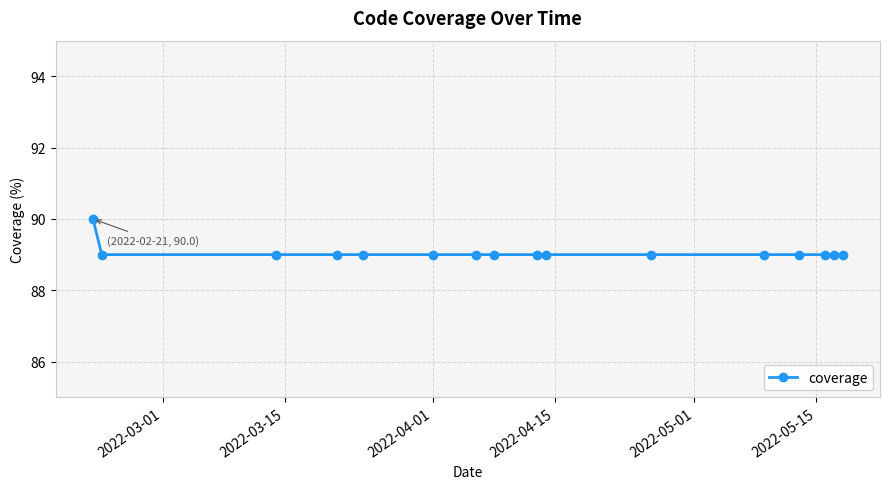

What is the minimum value shown in the chart?

89